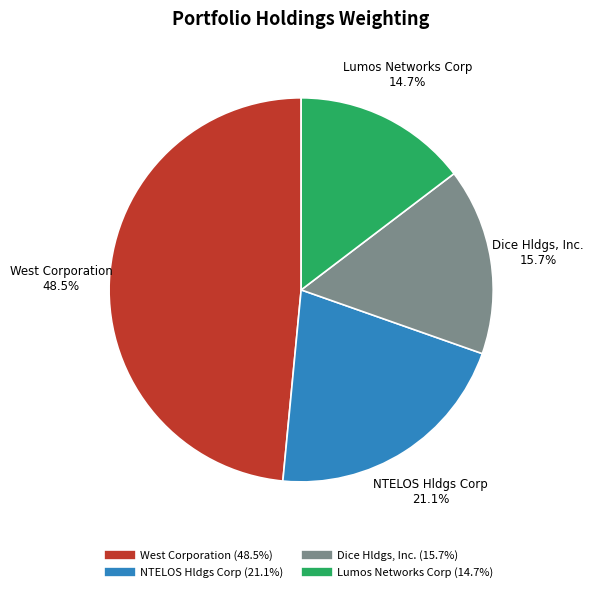

Approximately how many times larger is the value at NTELOS Hldgs Corp compared to West Corporation?

0.4